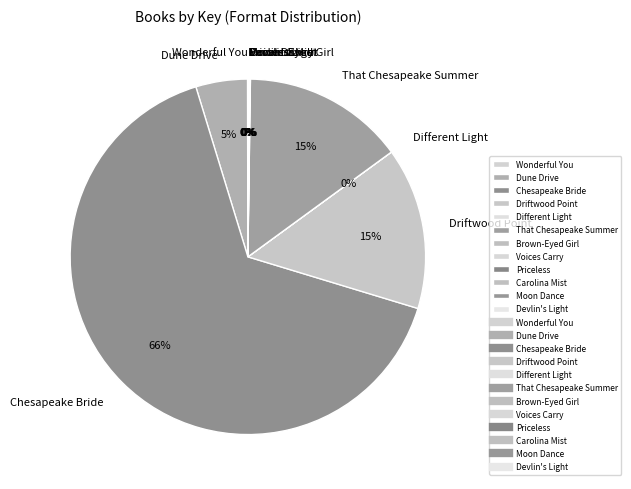

Which slice represents more than half of the pie?

Chesapeake Bride